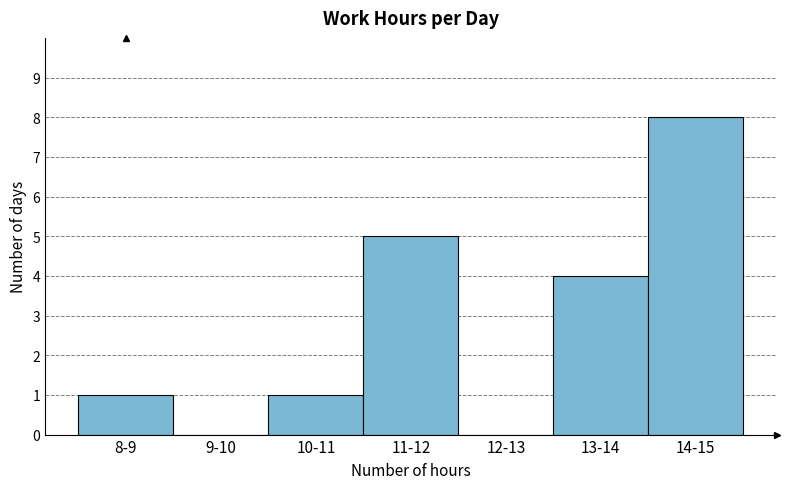

Reading left to right, list all the values displayed in this chart.

8-9=1	9-10=0	10-11=1	11-12=5	12-13=0	13-14=4	14-15=8